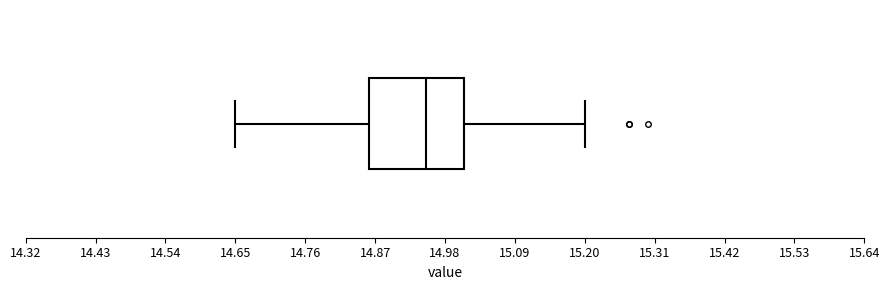

Where does the median line of the box sit on the x-axis? The values are not printed on the chart, so give them approximately, as read against the axis.

14.96